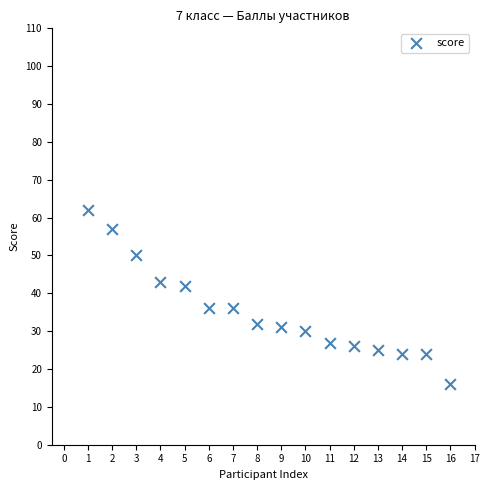

What is the range of X values (max minus min)?

15